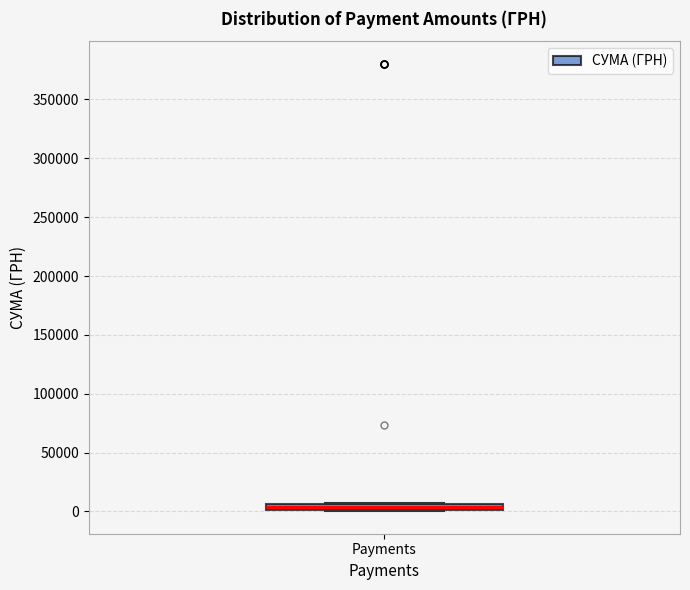

Where is the upper edge of the box for Payments on the y-axis? The values are not printed on the chart, so give them approximately, as read against the axis.

5000